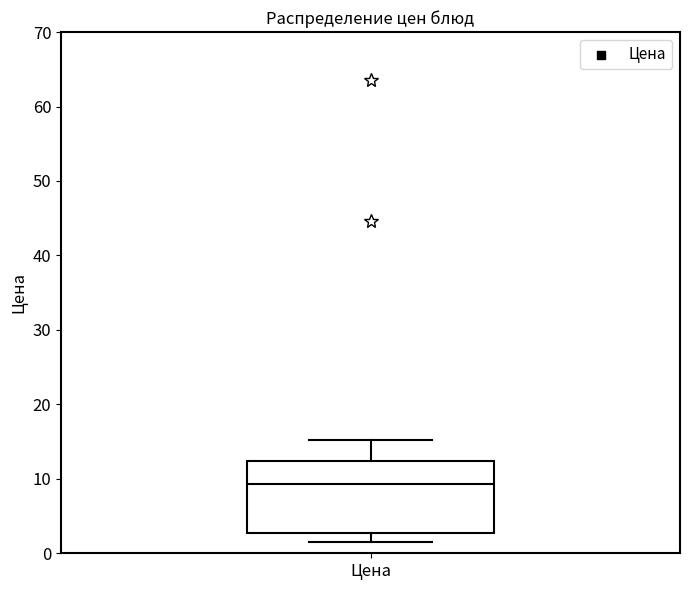

Where does the upper whisker of the box for Цена end on the y-axis? The values are not printed on the chart, so give them approximately, as read against the axis.

15